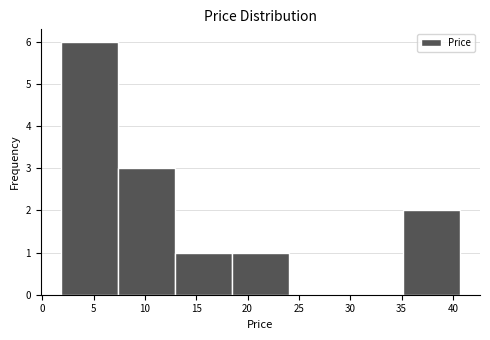

Reading left to right, transcribe this chart: for each bar, give the range it covers on the x-axis and its height. Neither the bar edges nor the heights are printed on the chart, so give them approximately, as read against the axes.

2.0 to 7.5: 6
7.5 to 13.0: 3
13.0 to 18.5: 1
18.5 to 24.0: 1
24.0 to 29.5: 0
29.5 to 35.0: 0
35.0 to 40.5: 2